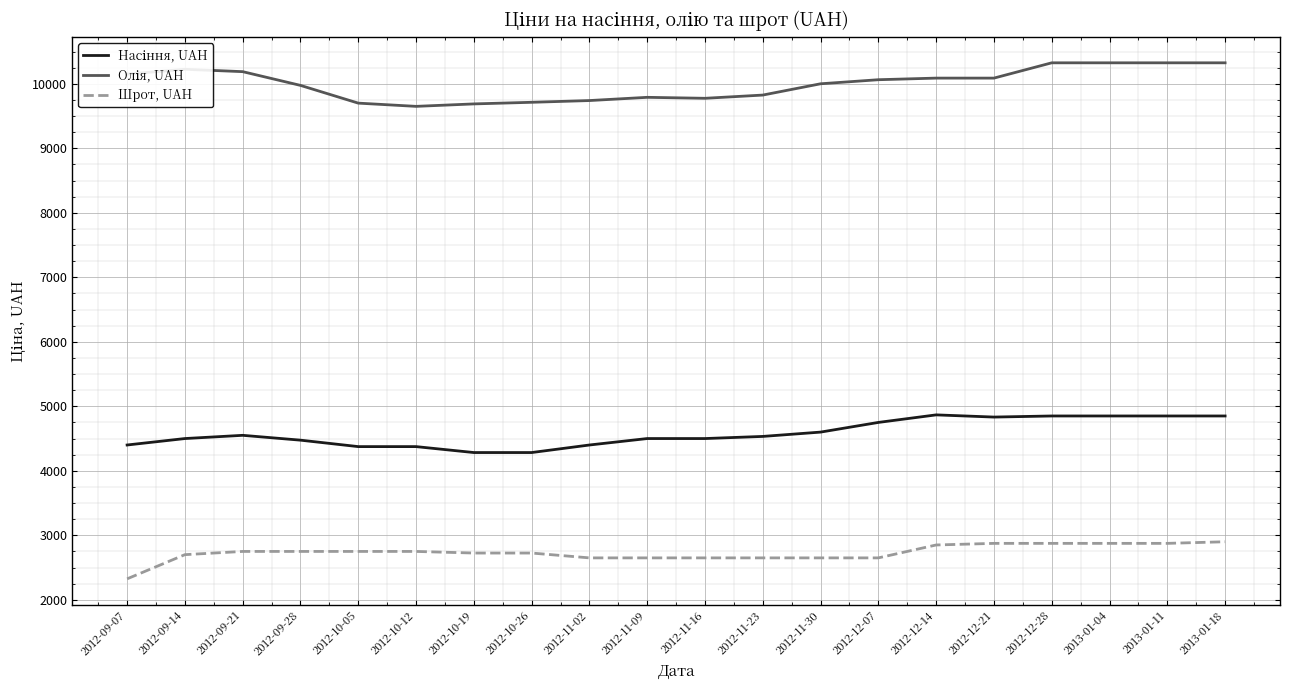

What is the spread (max minus min) of values at 2012-11-09?

7140